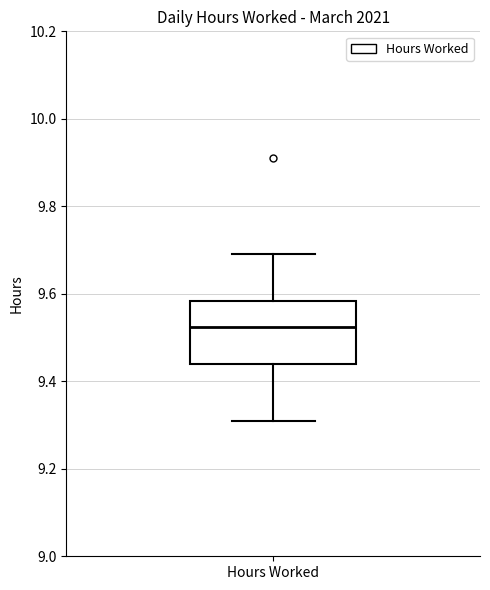

Read this box plot against the y-axis: the position of the median line, the range covered by the box, and the ends of both whiskers. The values are not printed on the chart, so give them approximately, as read against the axis.

median 9.52, box 9.44 to 9.58, whiskers 9.32 to 9.70